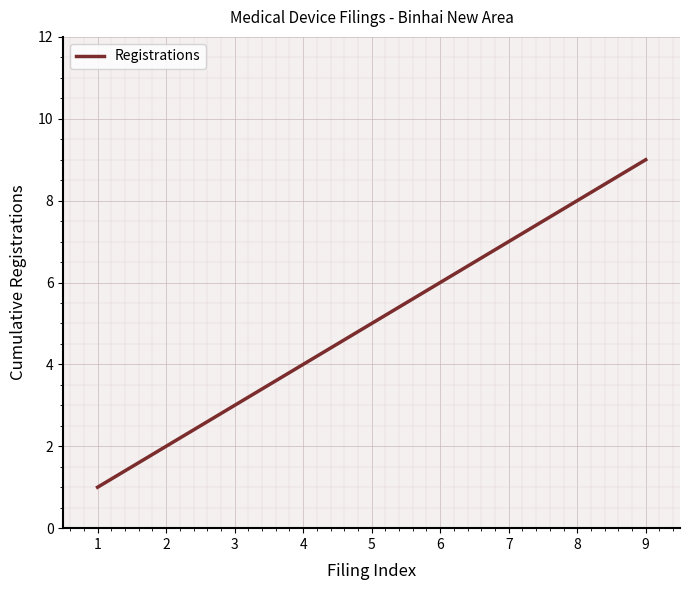

Reading left to right, what are all the values shown in this chart?

1=1	2=2	3=3	4=4	5=5	6=6	7=7	8=8	9=9